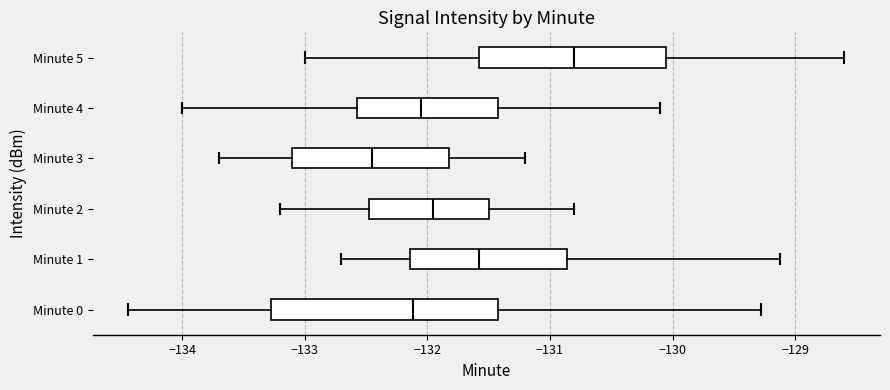

Which box's median line is the furthest to the left?

Minute 3